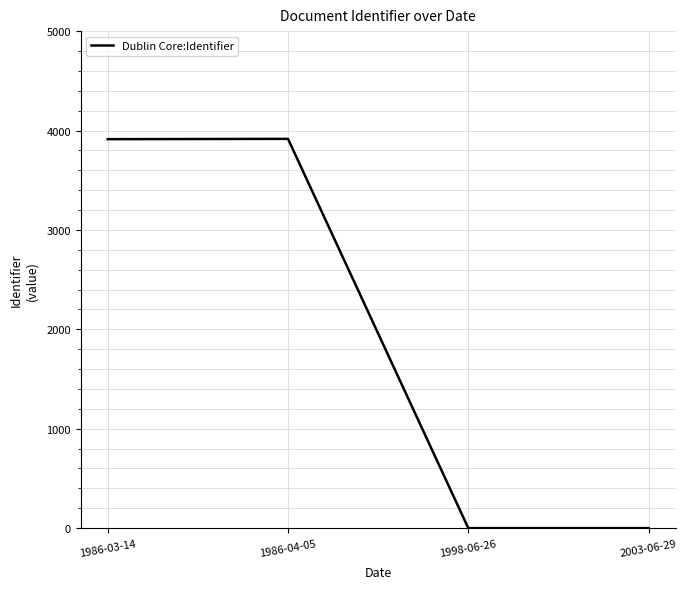

What is the maximum value shown in the chart?

3916